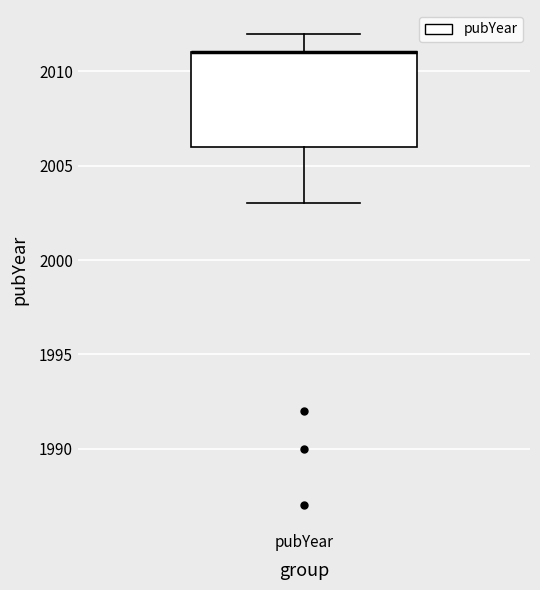

Transcribe this box plot: give where the median line is, the range the box spans, and where the two whiskers end, as read against the y-axis. The values are not printed on the chart, so give them approximately, as read against the axis.

median 2011 (drawn on the box's upper edge), box 2006 to 2011, whiskers 2003 to 2012